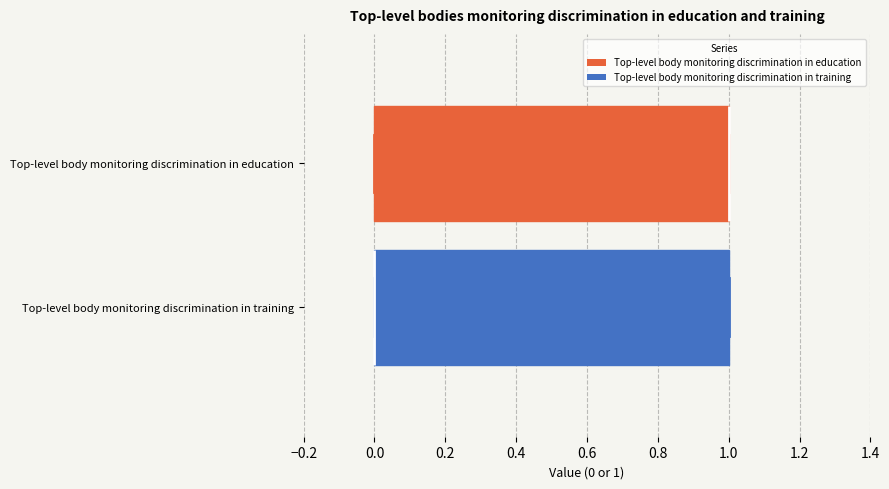

Where is the right edge of the box for Top-level body monitoring discrimination in education on the x-axis? The values are not printed on the chart, so give them approximately, as read against the axis.

1